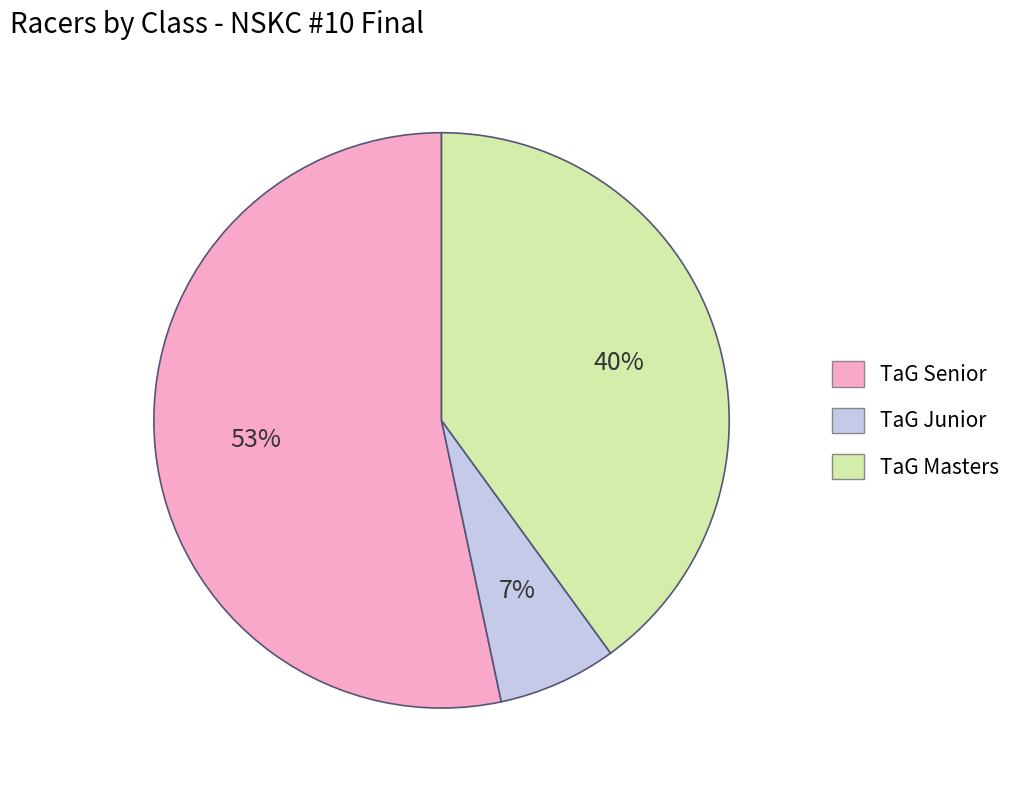

What percentage is the TaG Junior slice, to the nearest percent?

7%